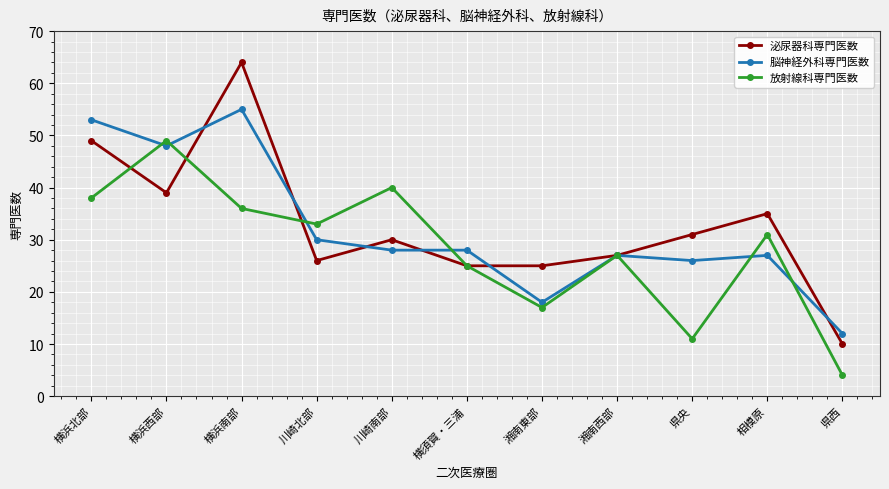

Where is the first local minimum for 脳神経外科専門医数?

横浜西部